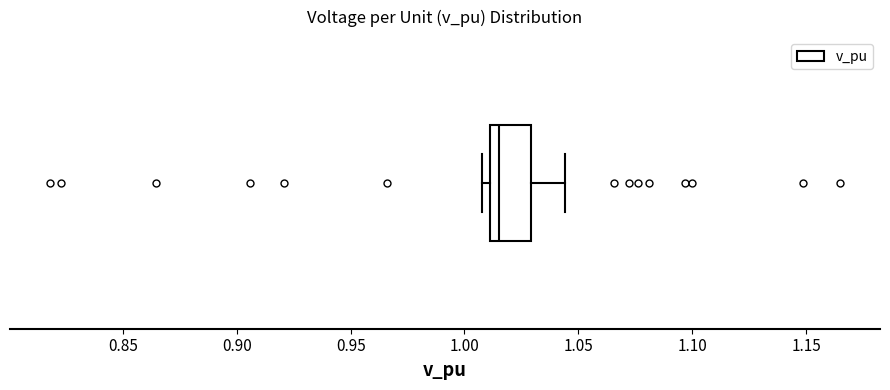

Transcribe this box plot: give where the median line is, the range the box spans, and where the two whiskers end, as read against the x-axis. The values are not printed on the chart, so give them approximately, as read against the axis.

median 1.015, box 1.010 to 1.030, whiskers 1.010 (just left of the box's left edge) to 1.045